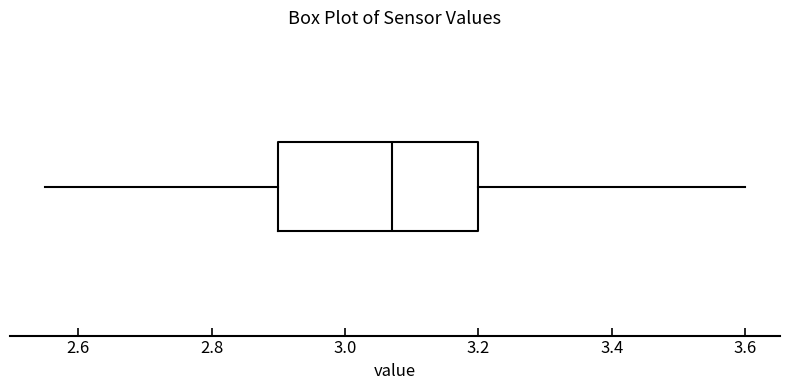

Transcribe this box plot: give where the median line is, the range the box spans, and where the two whiskers end, as read against the x-axis. The values are not printed on the chart, so give them approximately, as read against the axis.

median 3.08, box 2.90 to 3.20, whiskers 2.56 to 3.60